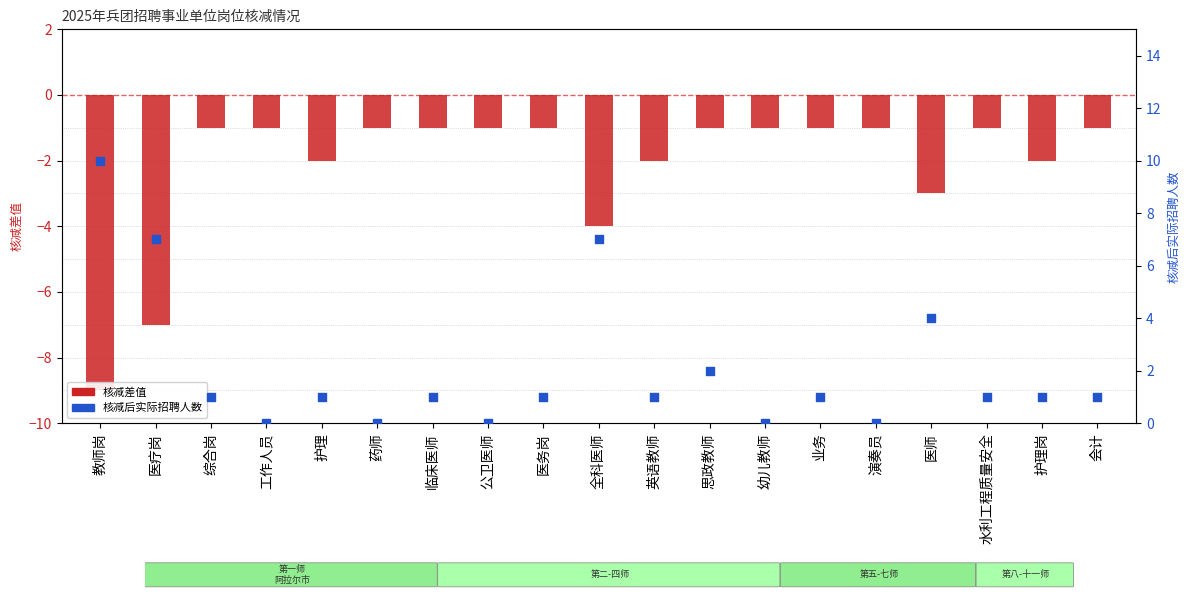

At how many categories does at least one series exceed 2?

4